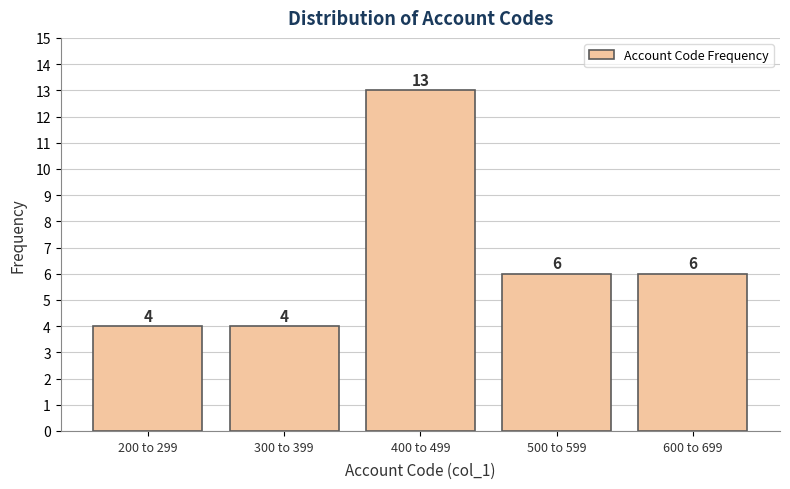

Reading left to right, extract all data points from this chart.

4	4	13	6	6